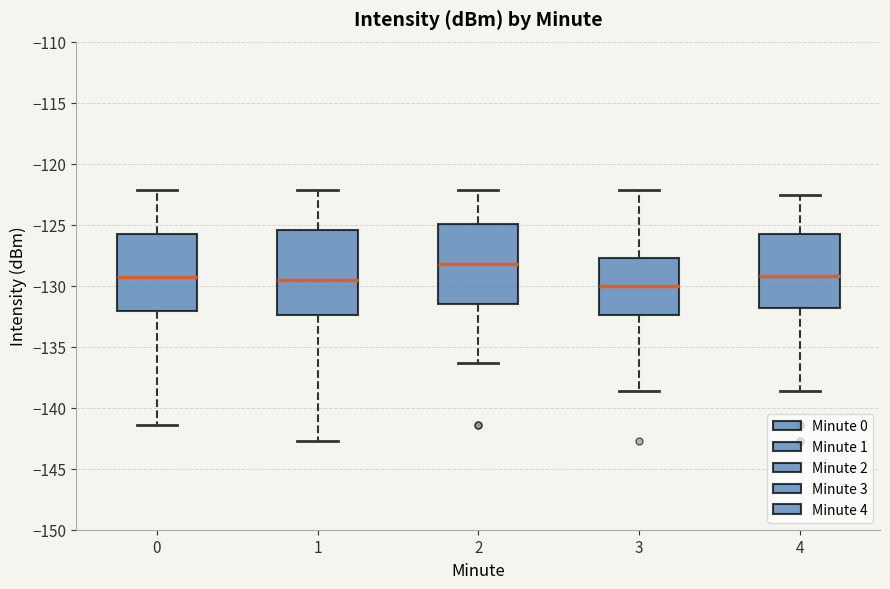

Reading left to right, read every box against the y-axis: the position of its median line, the range the box covers, and the ends of its whiskers. The values are not printed on the chart, so give them approximately, as read against the axis.

0: median -129.5, box -132.0 to -126.0, whiskers -141.5 to -122.0
1: median -129.5, box -132.5 to -125.5, whiskers -142.5 to -122.0
2: median -128.5, box -131.5 to -125.0, whiskers -136.5 to -122.0
3: median -130.0, box -132.5 to -127.5, whiskers -138.5 to -122.0
4: median -129.0, box -132.0 to -126.0, whiskers -138.5 to -122.5